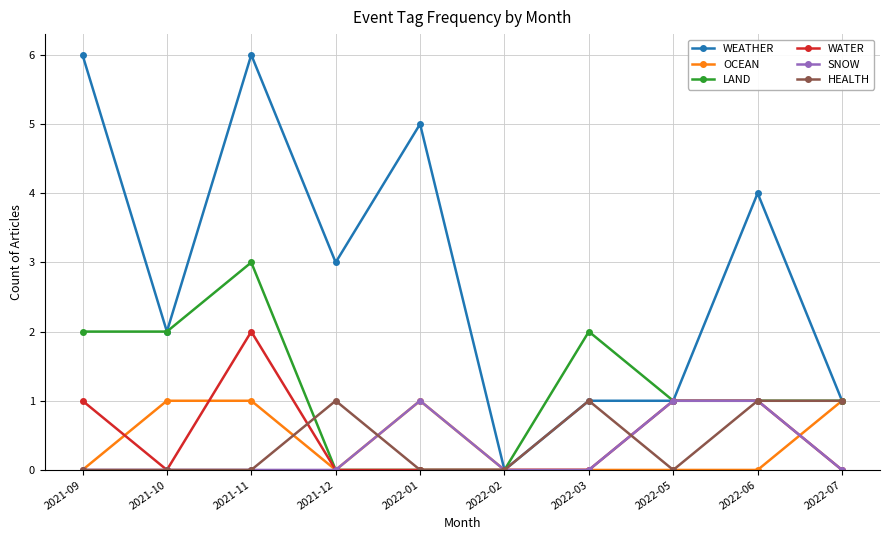

What is the greatest value displayed?

6